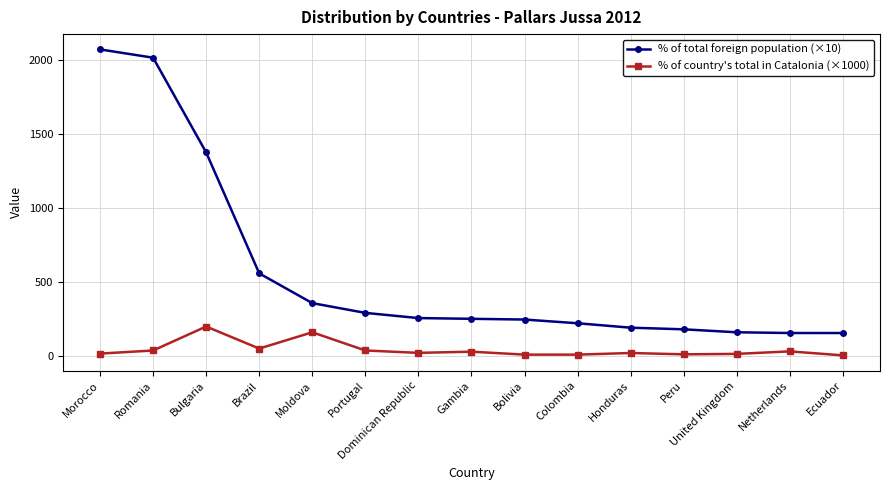

How many data points in % of total foreign population (×10) are less than 252?

7